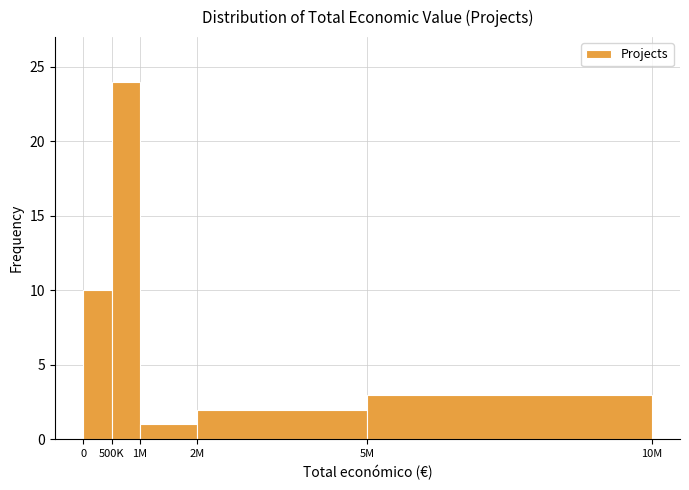

Reading left to right, extract all data points from this chart.

0=10	500K=24	1M=1	2M=2	5M=3